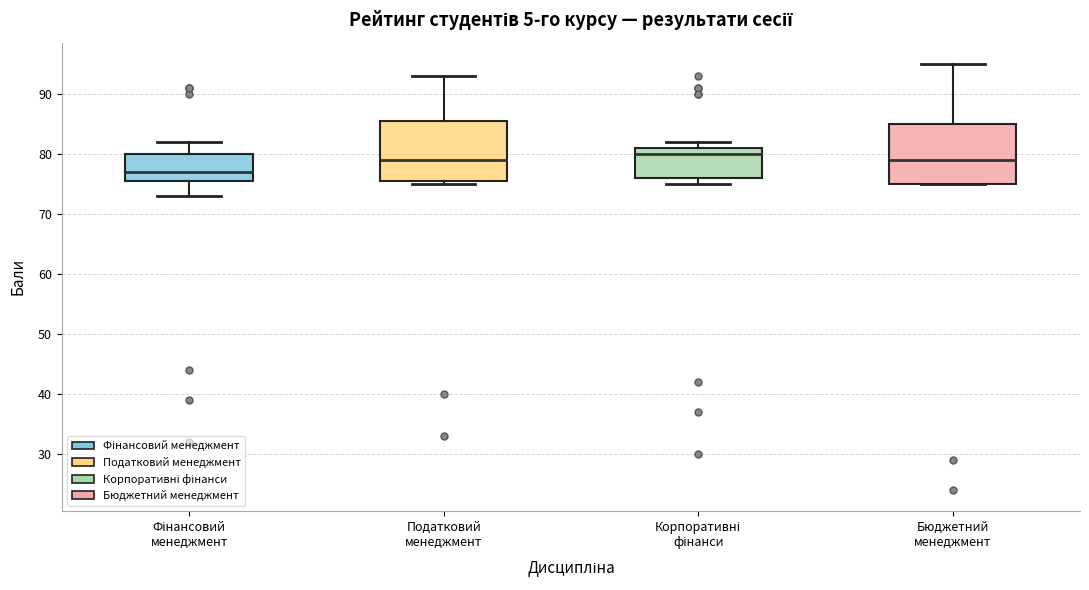

Reading left to right, read every box against the y-axis: the position of its median line, the range the box covers, and the ends of its whiskers. The values are not printed on the chart, so give them approximately, as read against the axis.

Фінансовий менеджмент: median 77, box 76 to 80, whiskers 73 to 82
Податковий менеджмент: median 79, box 76 to 86, whiskers 75 to 93
Корпоративні фінанси: median 80, box 76 to 81, whiskers 75 to 82
Бюджетний менеджмент: median 79, box 75 to 85, whiskers 75 to 95